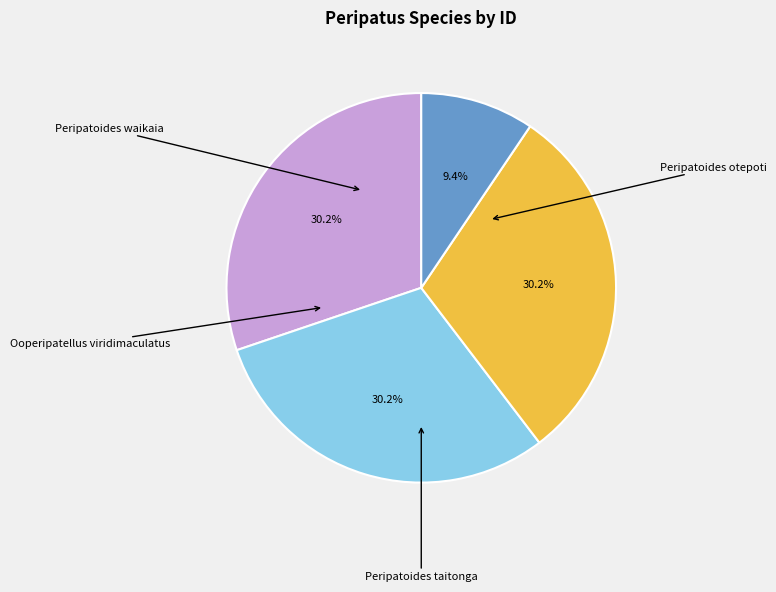

To the nearest percent, what is the difference between the largest and smallest slice percentages?

21%